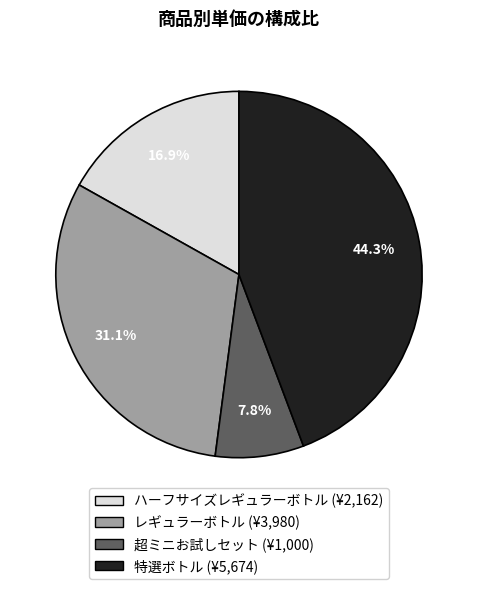

Approximately how many times larger is the value at ハーフサイズレギュラーボトル compared to 超ミニお試しセット?

2.2